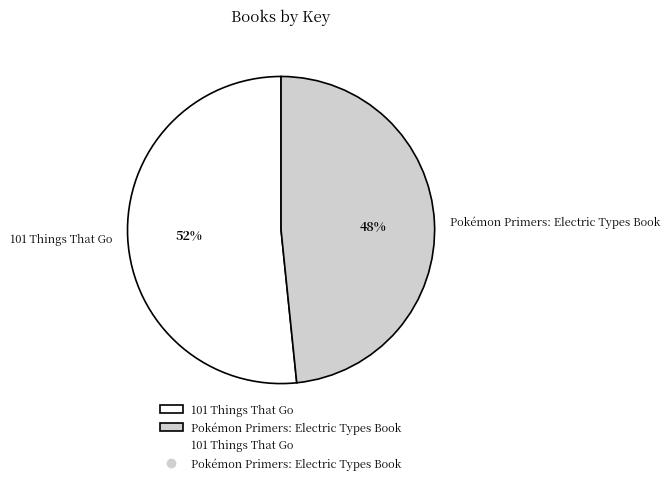

To the nearest percent, what is the combined percentage of 101 Things That Go and Pokémon Primers: Electric Types Book?

100%